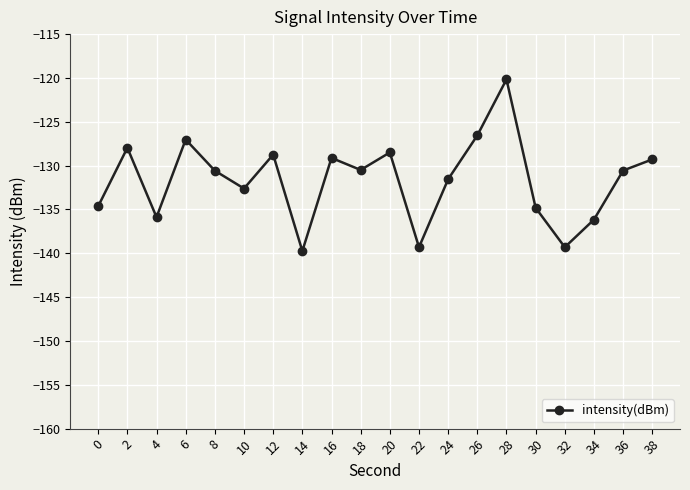

What is the minimum value shown in the chart?

-139.7